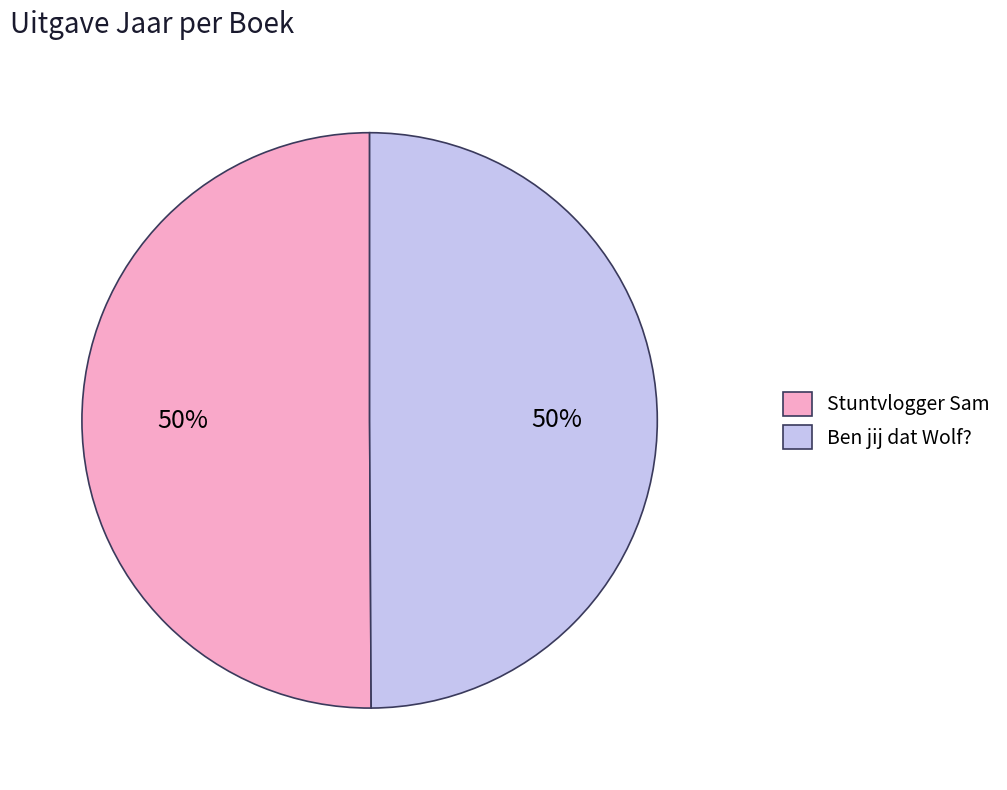

Do Stuntvlogger Sam and Ben jij dat Wolf? together represent more than half of the pie?

Yes